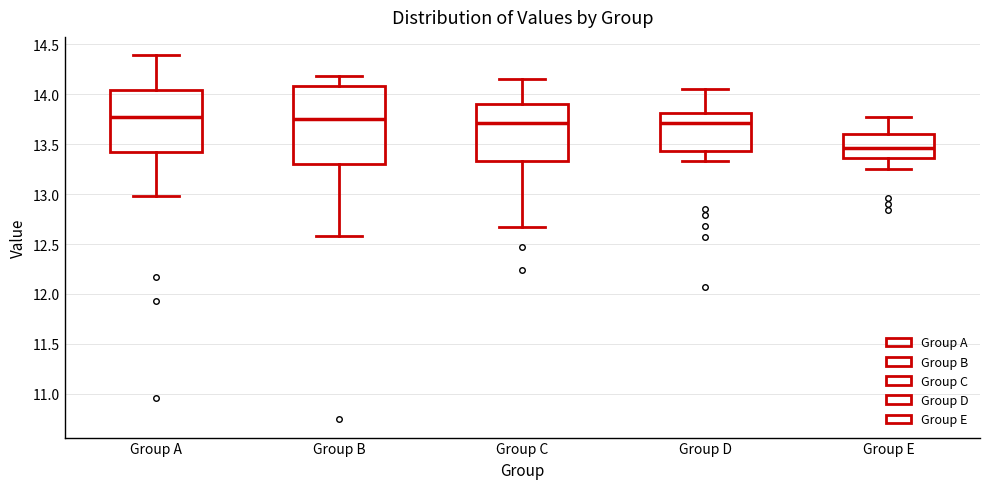

Reading left to right, transcribe this box plot: for each box, give where its median line is, the range the box spans, and where its two whiskers end, as read against the y-axis. The values are not printed on the chart, so give them approximately, as read against the axis.

Group A: median 13.75, box 13.40 to 14.05, whiskers 13.00 to 14.40
Group B: median 13.75, box 13.30 to 14.10, whiskers 12.60 to 14.20
Group C: median 13.70, box 13.35 to 13.90, whiskers 12.65 to 14.15
Group D: median 13.70, box 13.45 to 13.80, whiskers 13.35 to 14.05
Group E: median 13.45, box 13.35 to 13.60, whiskers 13.25 to 13.75